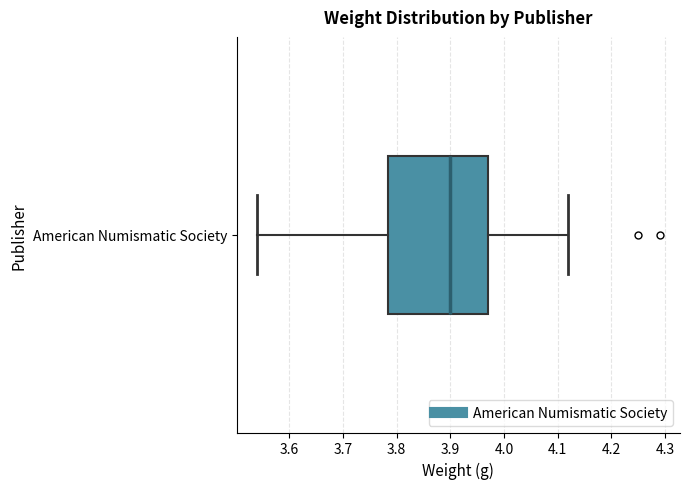

Where does the right whisker of the box for American Numismatic Society end on the x-axis? The values are not printed on the chart, so give them approximately, as read against the axis.

4.12